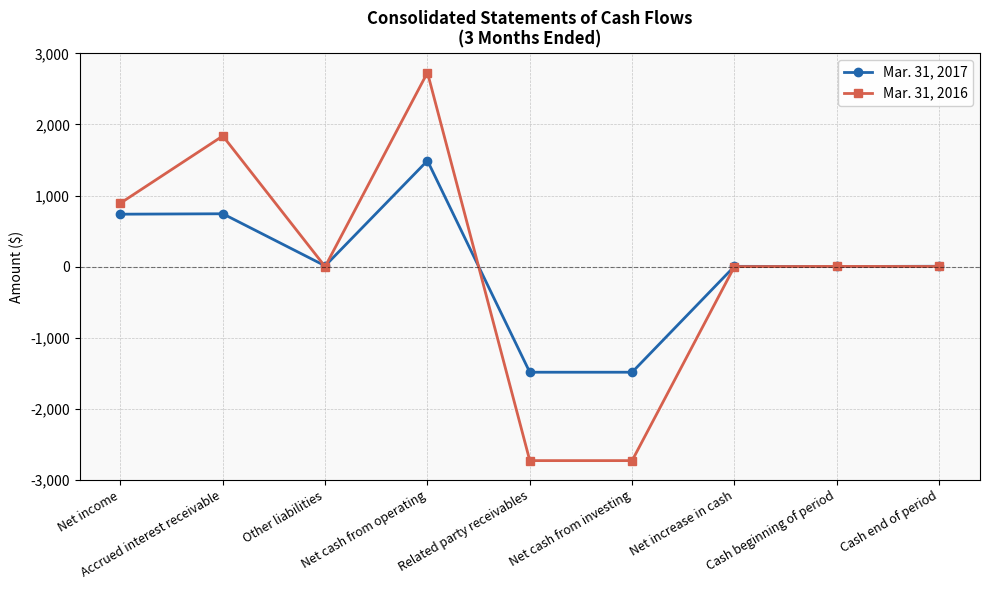

What is the sum of the Mar. 31, 2016 values at Other liabilities and Cash beginning of period?

1